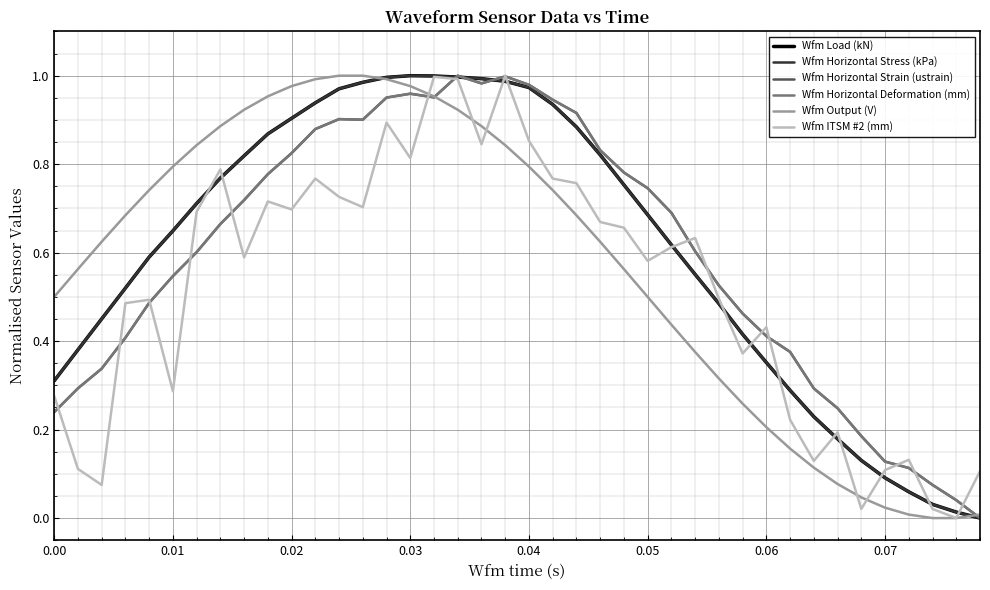

Does the chart have visible grid lines?

Yes